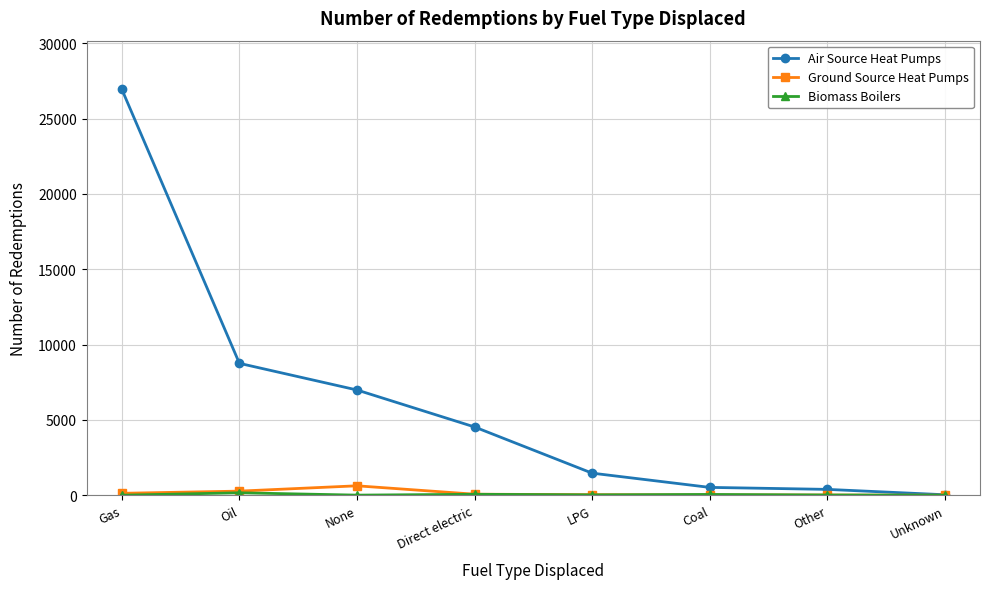

How many categories are shown in the chart?

8